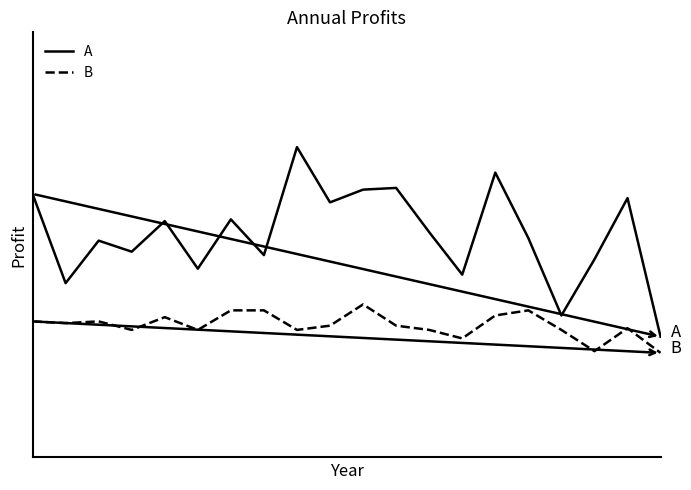

How many interior local valleys does the B series have?

6